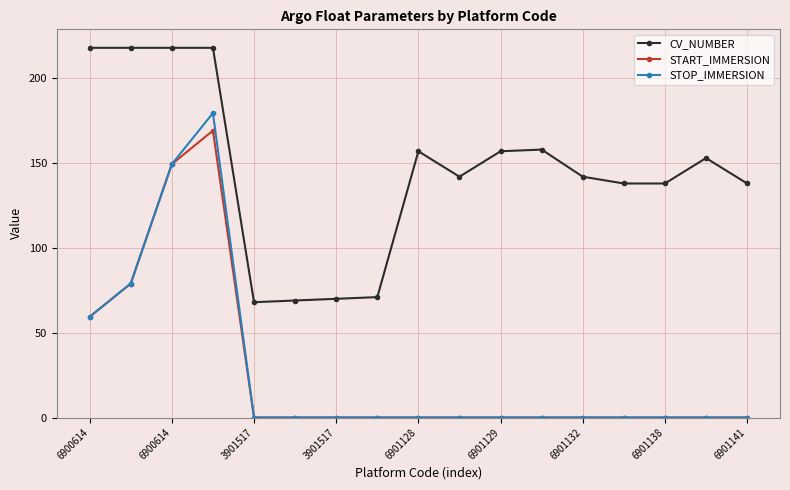

What is the greatest value displayed?

218.0